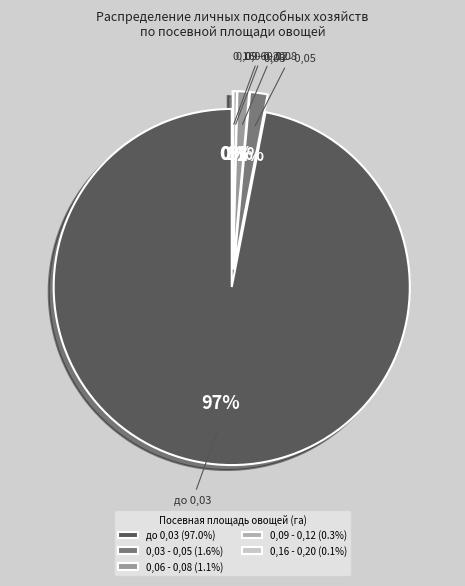

Which has a higher value, 0,03 - 0,05 or 0,09 - 0,12?

0,03 - 0,05